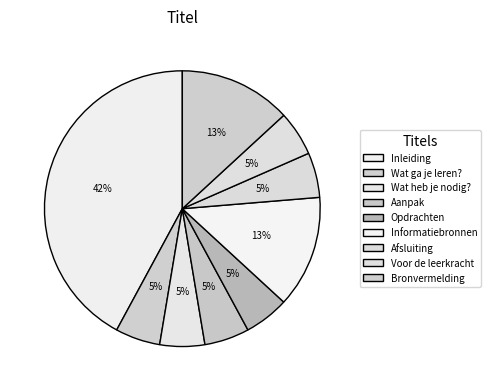

How many segments does this pie chart have?

9